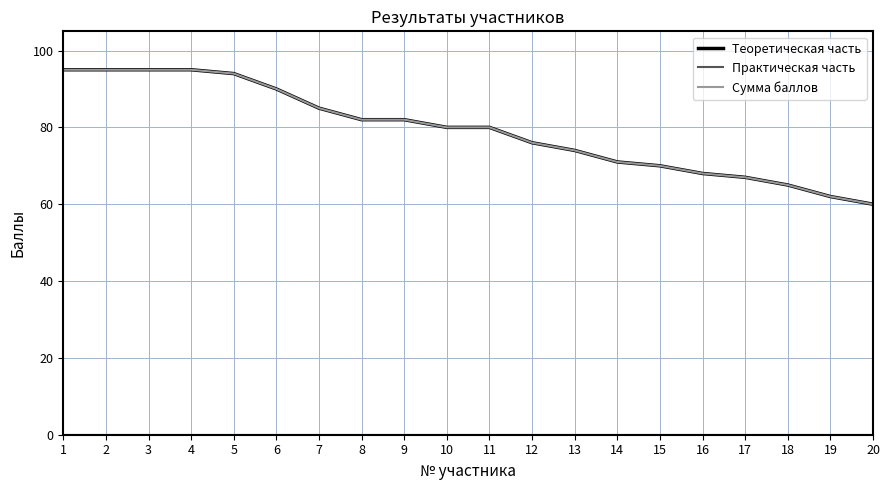

Reading left to right, list all the values displayed in this chart.

Теоретическая часть: 1=95	2=95	3=95	4=95	5=94	6=90	7=85	8=82	9=82	10=80	11=80	12=76	13=74	14=71	15=70	16=68	17=67	18=65	19=62	20=60
Практическая часть: 1=0	2=0	3=0	4=0	5=0	6=0	7=0	8=0	9=0	10=0	11=0	12=0	13=0	14=0	15=0	16=0	17=0	18=0	19=0	20=0
Сумма баллов: 1=95	2=95	3=95	4=95	5=94	6=90	7=85	8=82	9=82	10=80	11=80	12=76	13=74	14=71	15=70	16=68	17=67	18=65	19=62	20=60